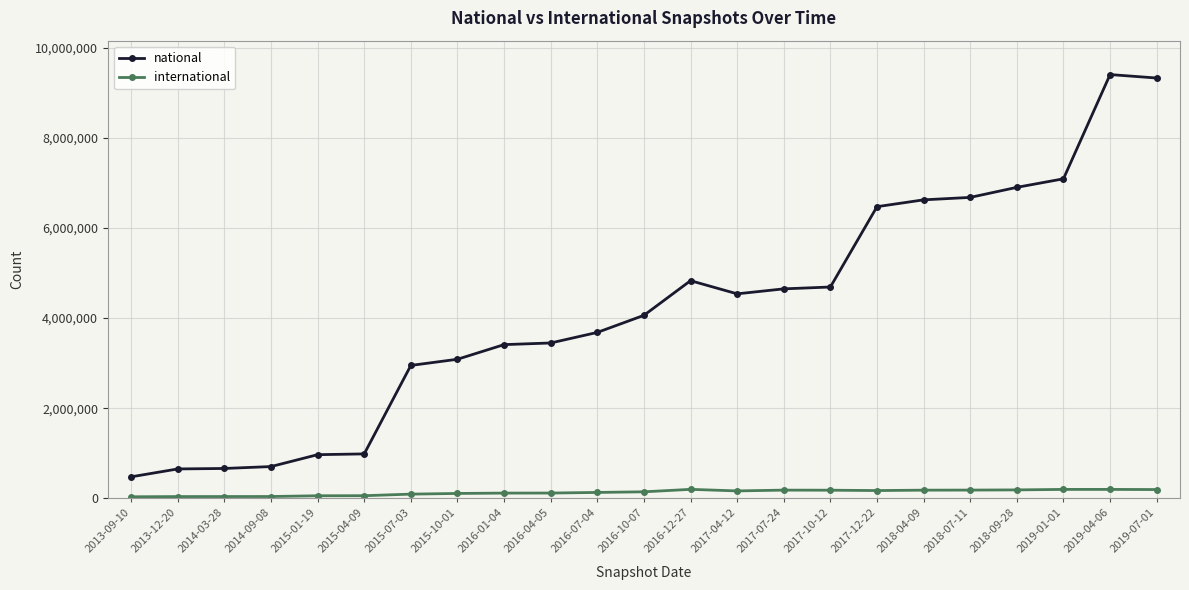

What is the sum of all international values?

3009430